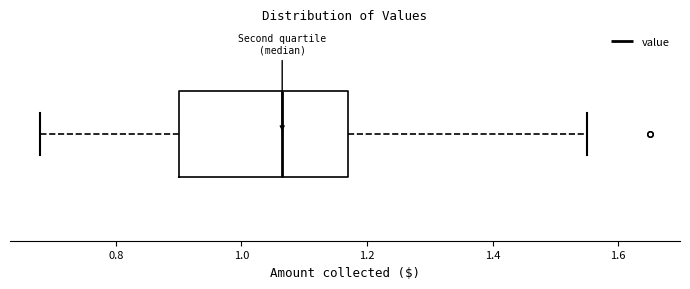

Where is the left edge of the box on the x-axis? The values are not printed on the chart, so give them approximately, as read against the axis.

0.90